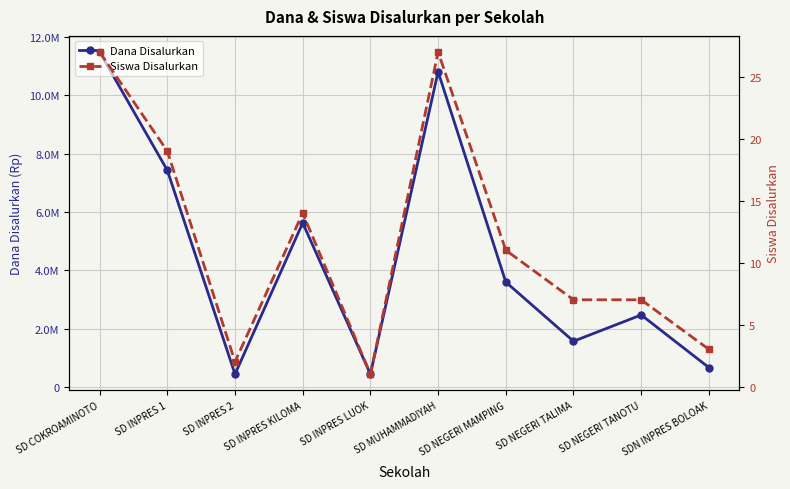

Is it true that Siswa Disalurkan equals 5 at SD NEGERI TALIMA?

False